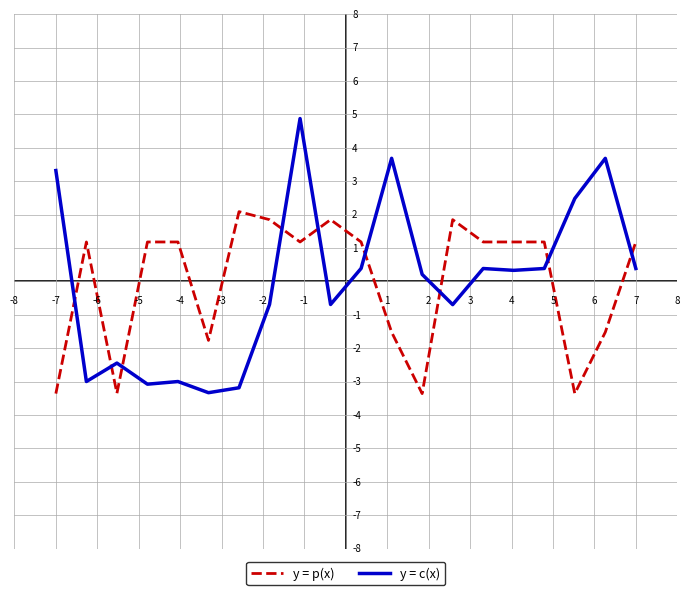

Which series has the largest range (max minus min)?

y = c(x)